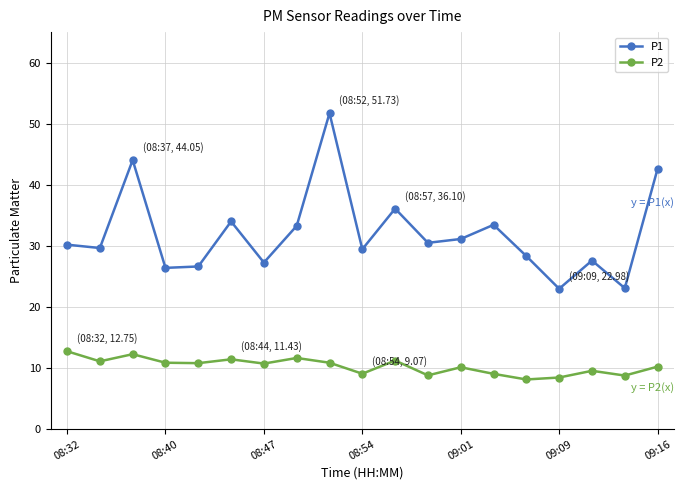

Which series has the largest total across all categories?

P1